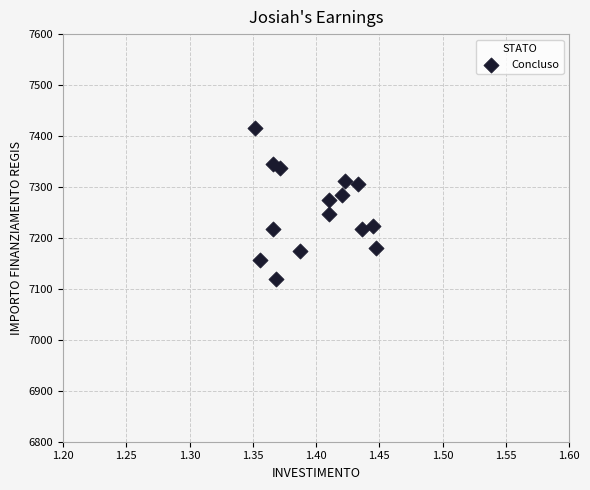

What is the range of Y values (max minus min)?

295.5